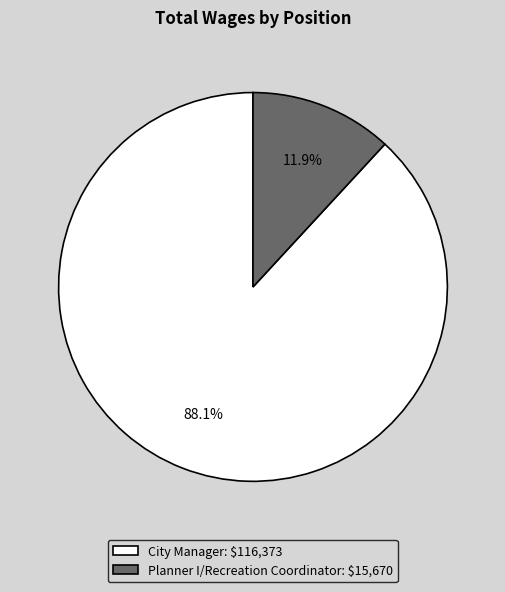

What is the largest slice in the pie chart?

City Manager